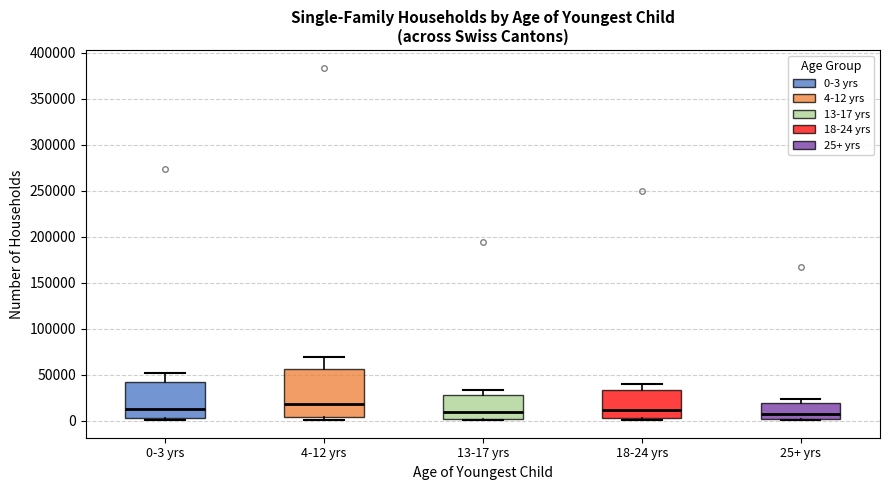

Comparing the boxes themselves (not the whiskers), which one is the tallest?

4-12 yrs